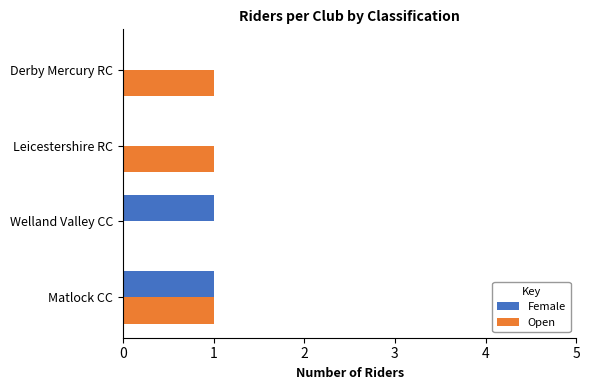

At which category is the sum across all series the highest?

Matlock CC